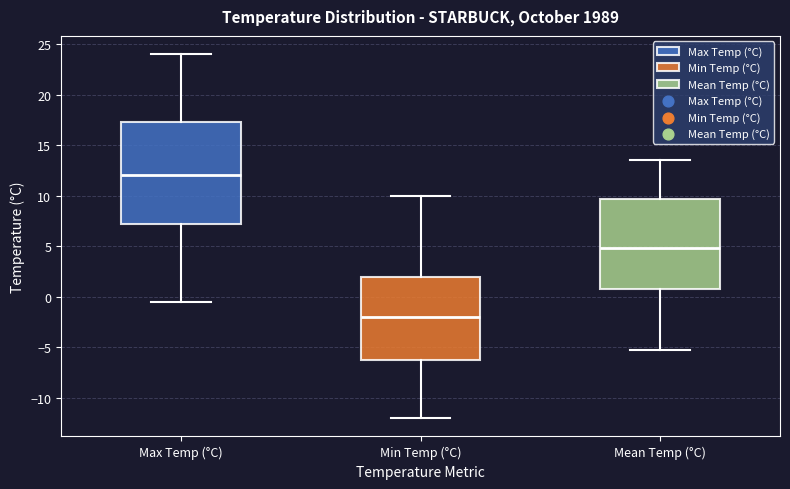

Reading left to right, read every box against the y-axis: the position of its median line, the range the box covers, and the ends of its whiskers. The values are not printed on the chart, so give them approximately, as read against the axis.

Max Temp (°C): median 12.0, box 7.5 to 17.5, whiskers -0.5 to 24.0
Min Temp (°C): median -2.0, box -6.0 to 2.0, whiskers -12.0 to 10.0
Mean Temp (°C): median 5.0, box 1.0 to 9.5, whiskers -5.5 to 13.5